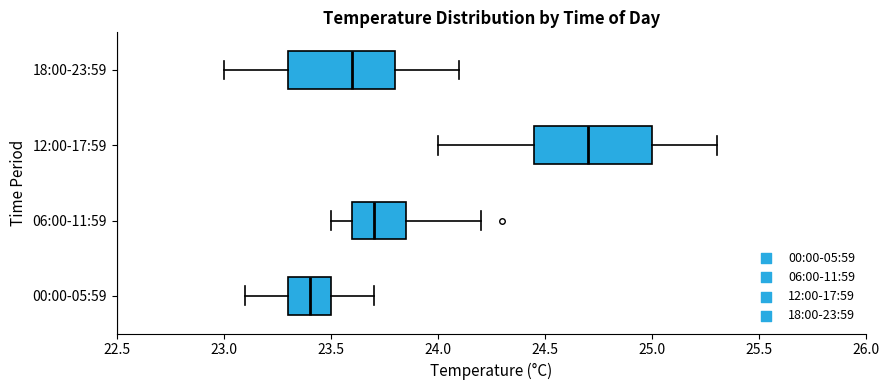

Where is the left edge of the box for 06:00-11:59 on the x-axis? The values are not printed on the chart, so give them approximately, as read against the axis.

23.60